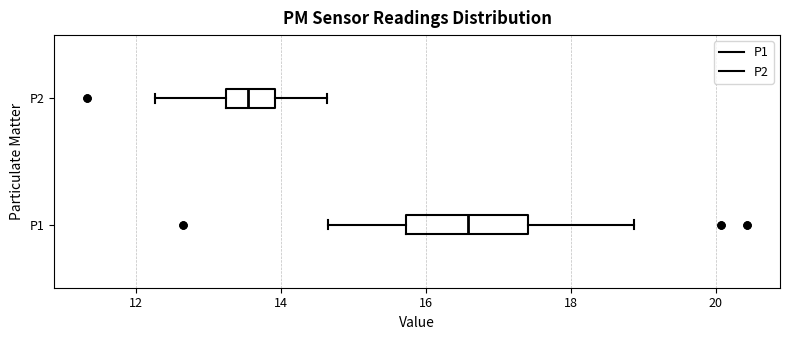

Reading bottom to top, transcribe this box plot: for each box, give where its median line is, the range the box spans, and where its two whiskers end, as read against the x-axis. The values are not printed on the chart, so give them approximately, as read against the axis.

P1: median 16.6, box 15.8 to 17.4, whiskers 14.6 to 18.8
P2: median 13.6, box 13.2 to 14.0, whiskers 12.2 to 14.6